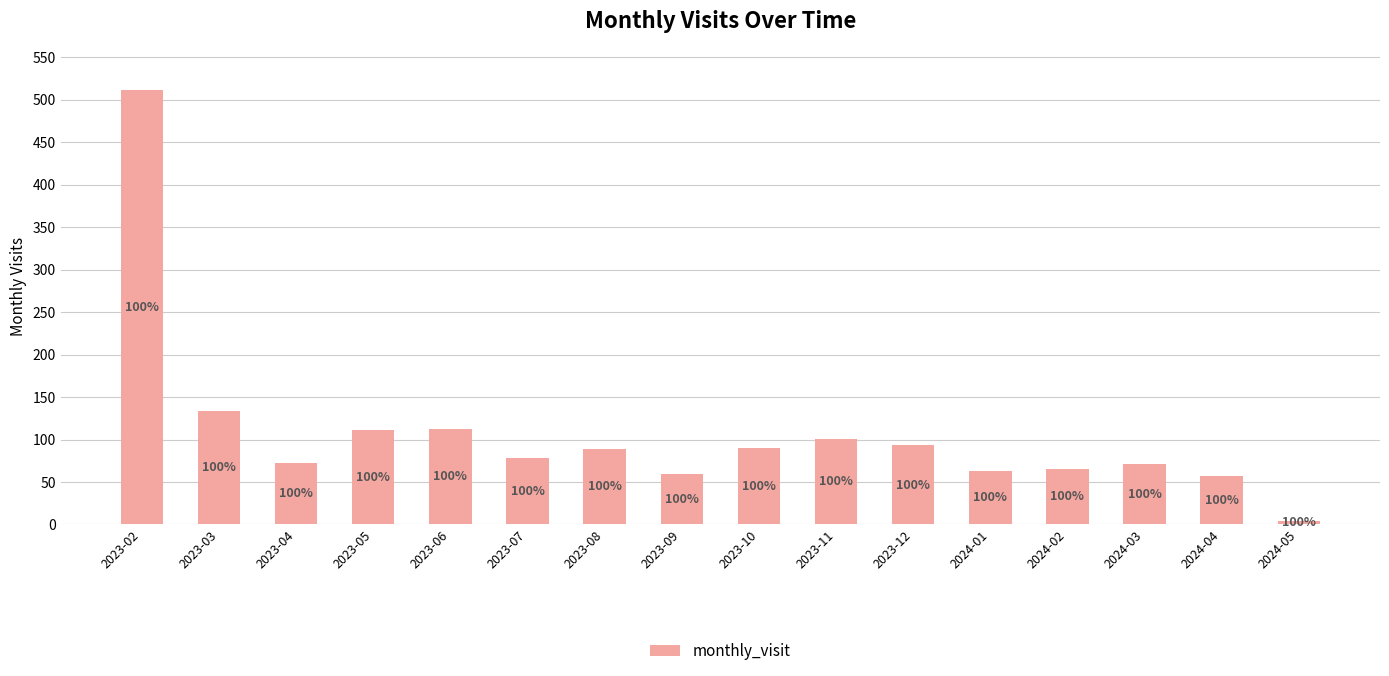

Reading left to right, list all the values displayed in this chart.

511	134	72	111	112	78	89	59	90	101	93	63	65	71	57	4